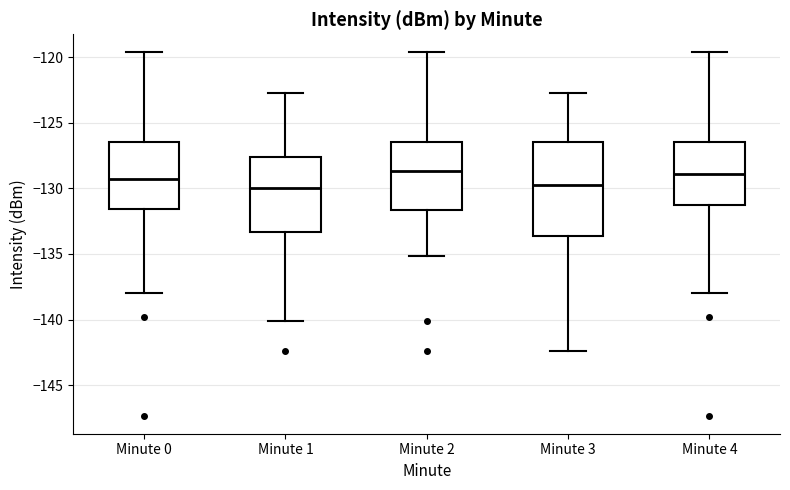

Where does the upper whisker of the box for Minute 2 end on the y-axis? The values are not printed on the chart, so give them approximately, as read against the axis.

-119.5